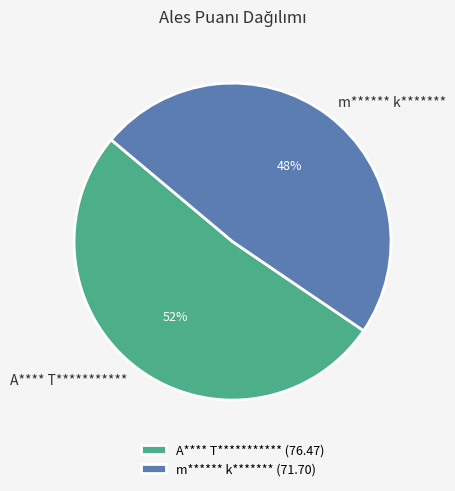

Rank the categories by value from highest to lowest.

A**** T***********, m****** k*******